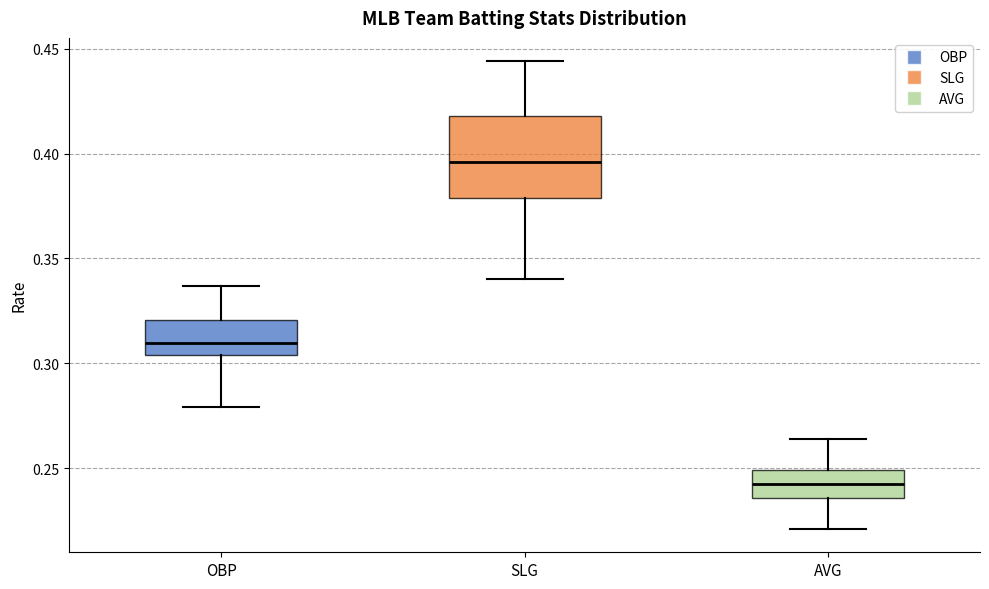

Reading left to right, read every box against the y-axis: the position of its median line, the range the box covers, and the ends of its whiskers. The values are not printed on the chart, so give them approximately, as read against the axis.

OBP: median 0.310, box 0.305 to 0.320, whiskers 0.280 to 0.335
SLG: median 0.395, box 0.380 to 0.420, whiskers 0.340 to 0.445
AVG: median 0.245, box 0.235 to 0.250, whiskers 0.220 to 0.265